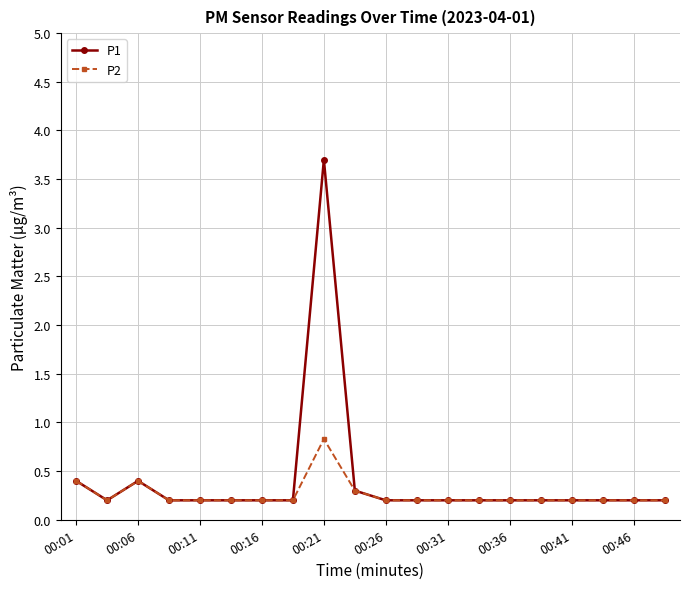

What is the maximum value shown in the chart?

3.7